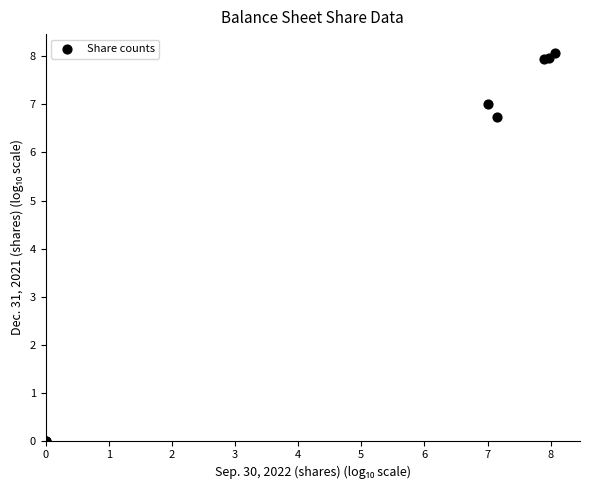

What Y value in the scatter plot is closest to 4?

6.7